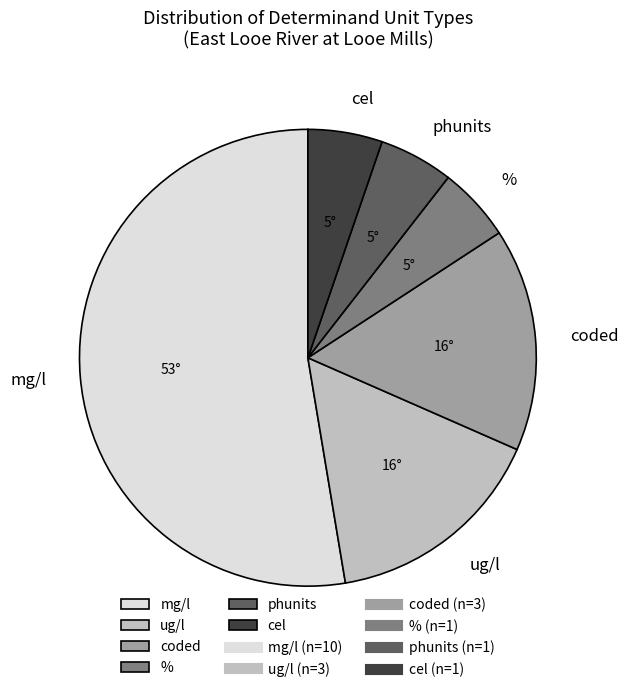

The % slice represents 5% of the pie. True or false?

True